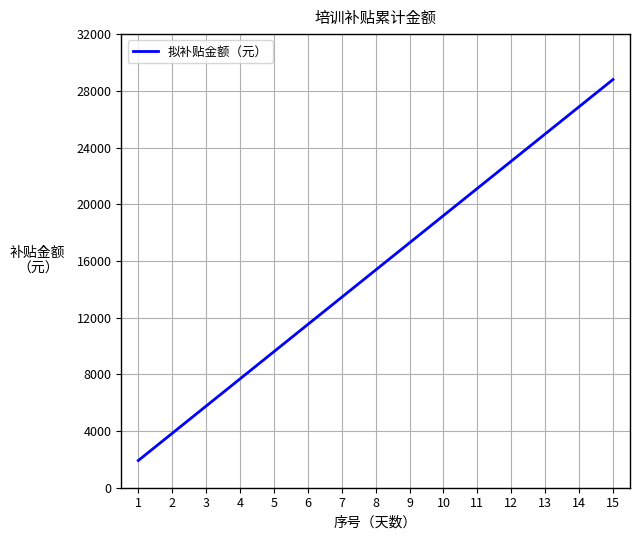

What is the change in value from 5 to 9?

+7680